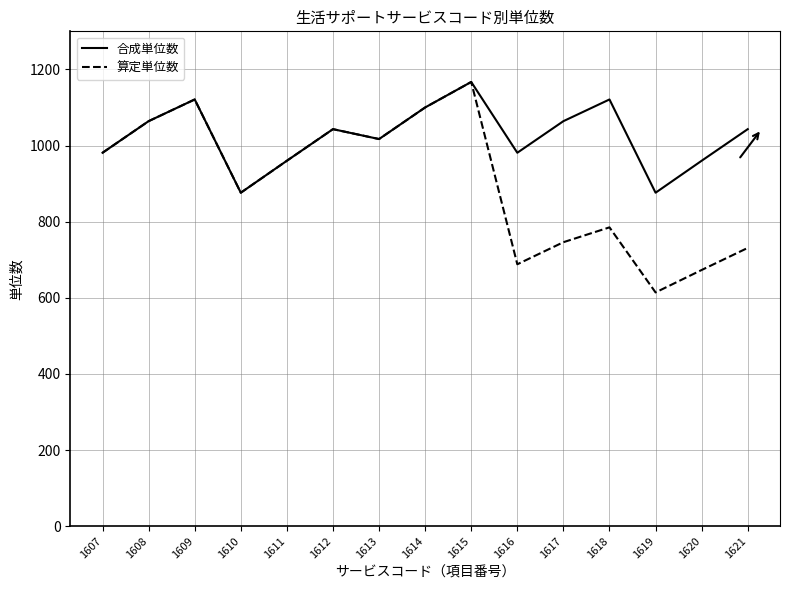

The 算定単位数 series shows 673 at 1620. True or false?

True